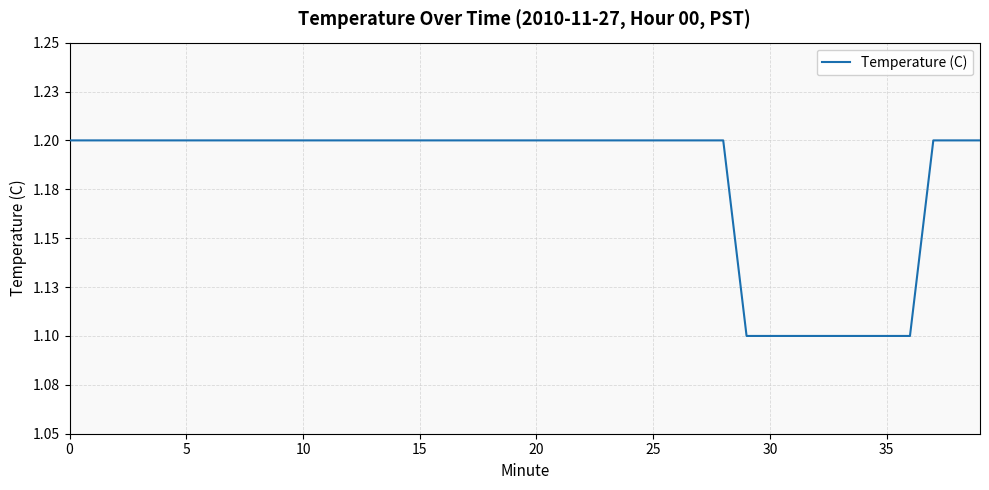

Reading left to right, transcribe all the data shown in this chart.

1.2	1.2	1.2	1.2	1.2	1.2	1.2	1.2	1.2	1.2	1.2	1.2	1.2	1.2	1.2	1.2	1.2	1.2	1.2	1.2	1.2	1.2	1.2	1.2	1.2	1.2	1.2	1.2	1.2	1.1	1.1	1.1	1.1	1.1	1.1	1.1	1.1	1.2	1.2	1.2